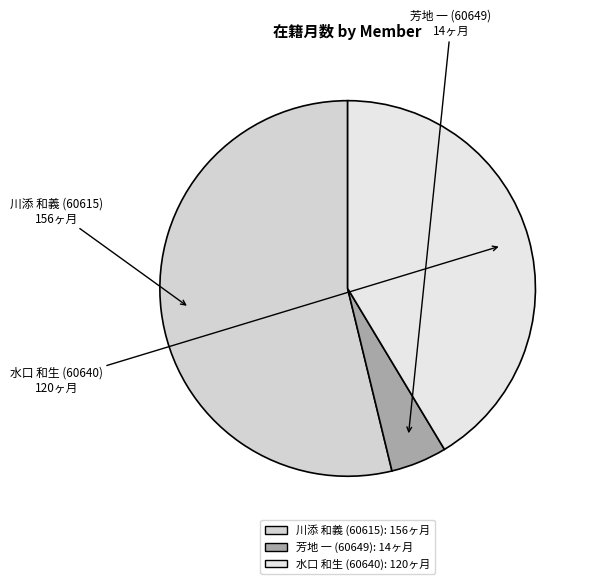

True or false: 芳地 一 (60649) accounts for 5% of the total.

True